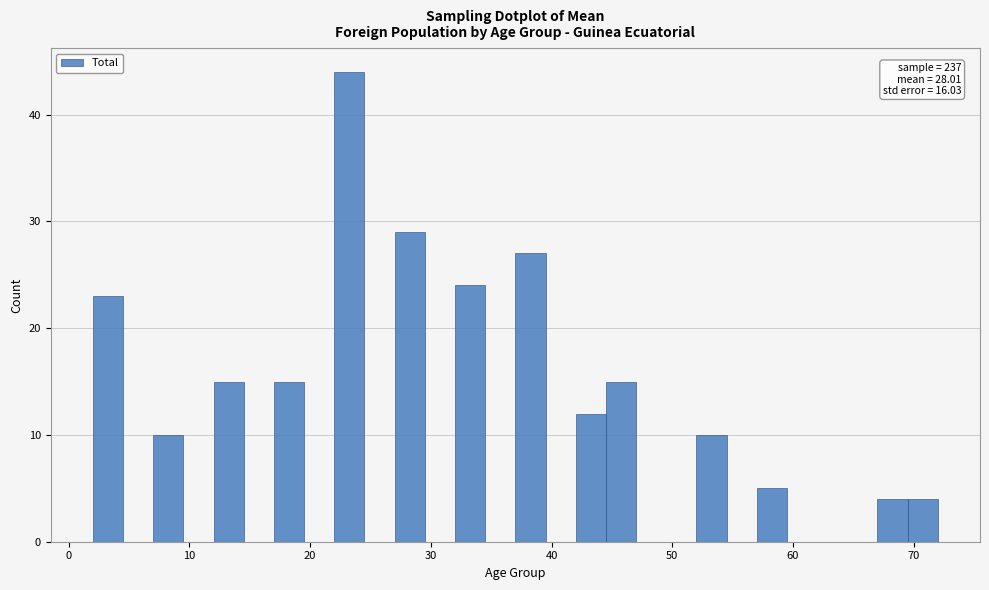

Around what value on the x-axis is the tallest bar? Give the approximate position of its centre, as read against the axis.

23